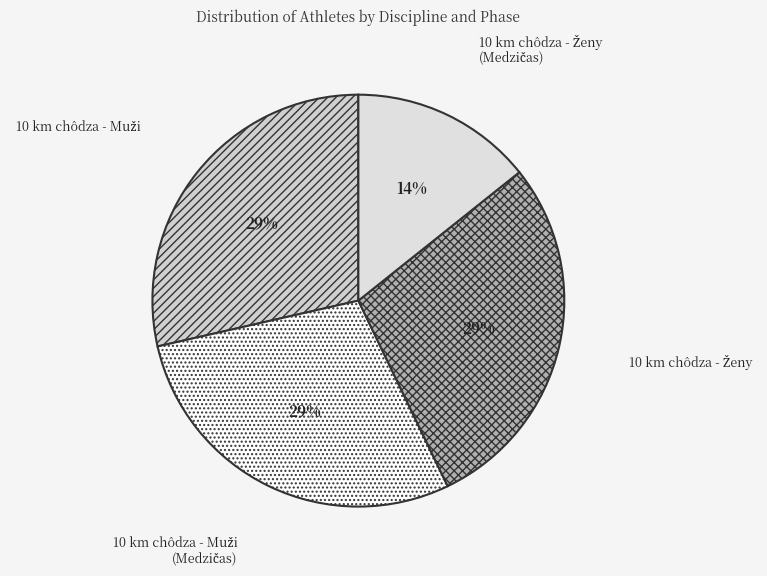

Is there a majority slice in this chart?

No